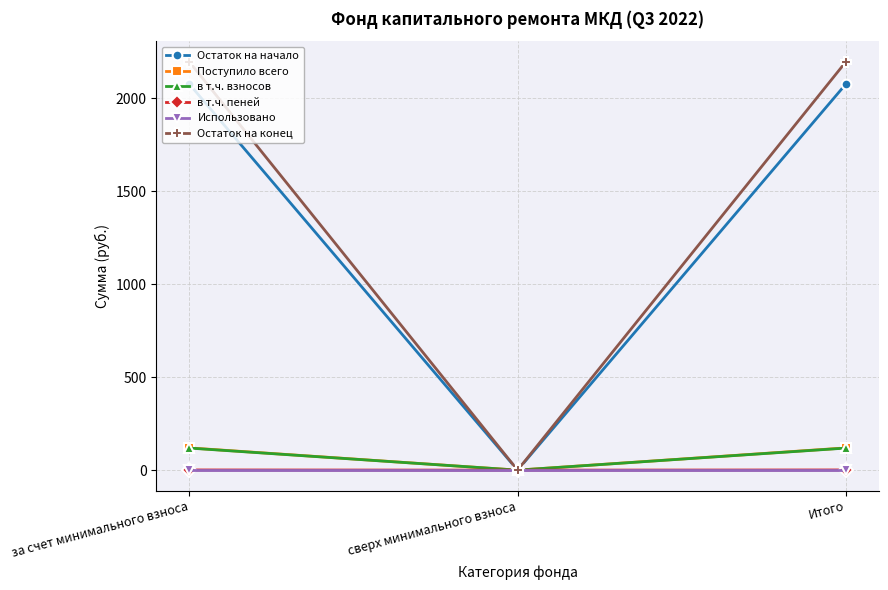

At which label does Остаток на конец reach its minimum?

сверх минимального взноса